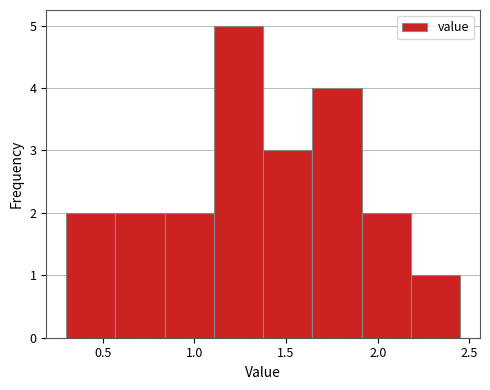

How tall is the bar that spans 1.65 to 1.90 on the x-axis? Neither the bar edges nor the heights are printed on the chart, so give them approximately, as read against the axes.

4